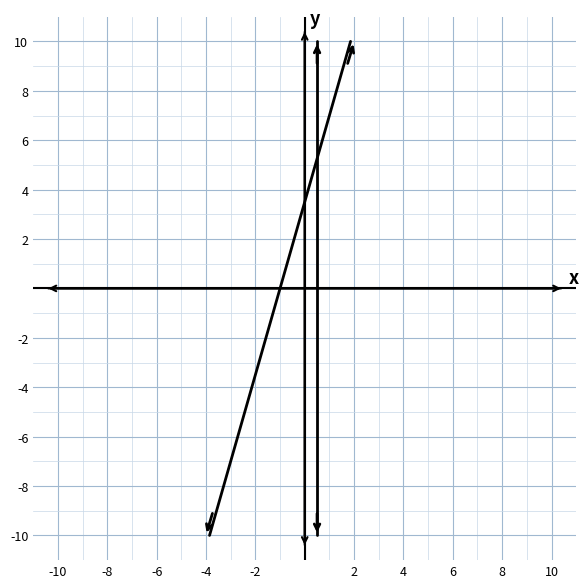

What are all the series names shown in the legend?

Điểm KTHP, Lớp